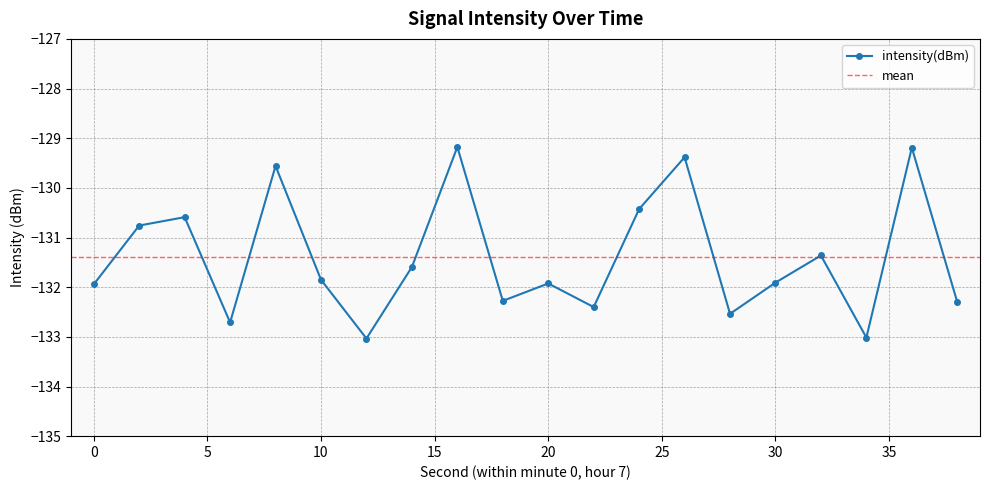

What is the difference between the values at 14 and 6?

1.1